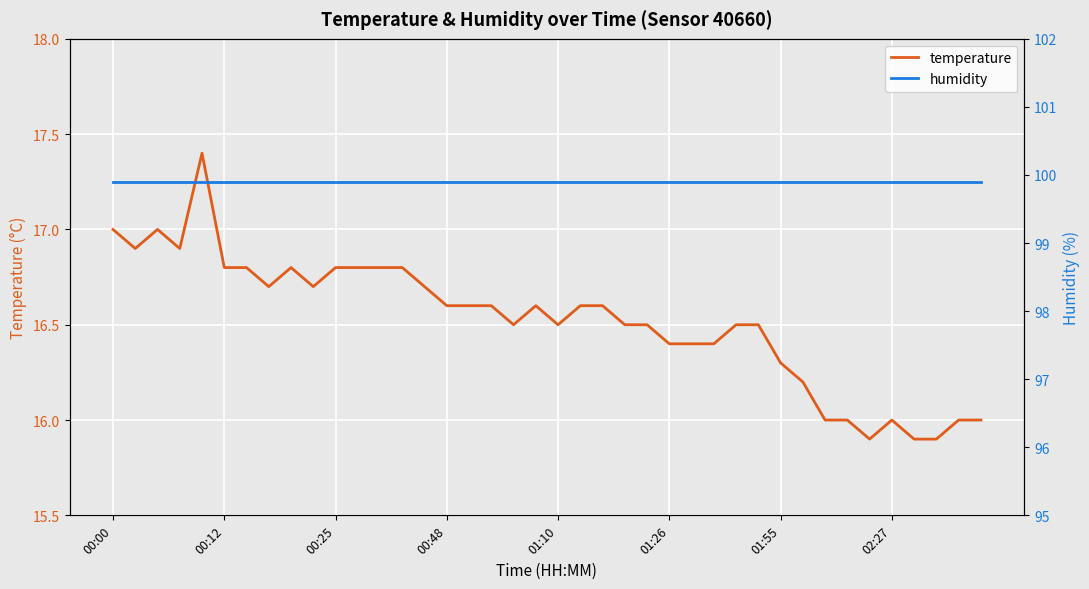

True or false: humidity has more than 2 points higher than both neighbors.

False